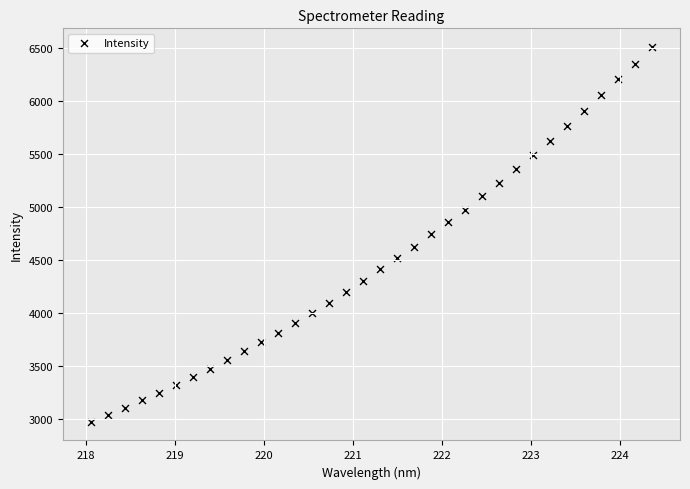

What is the range of Y values (max minus min)?

3537.6